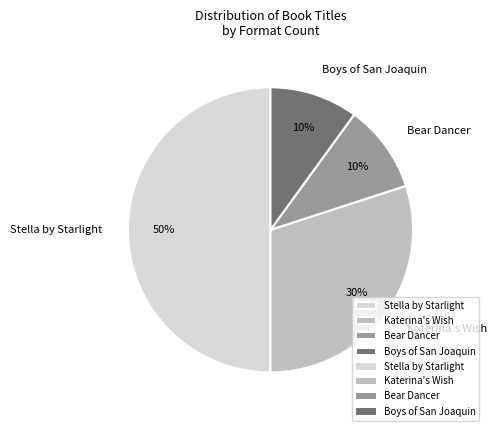

To the nearest percent, what portion does Boys of San Joaquin represent?

10%